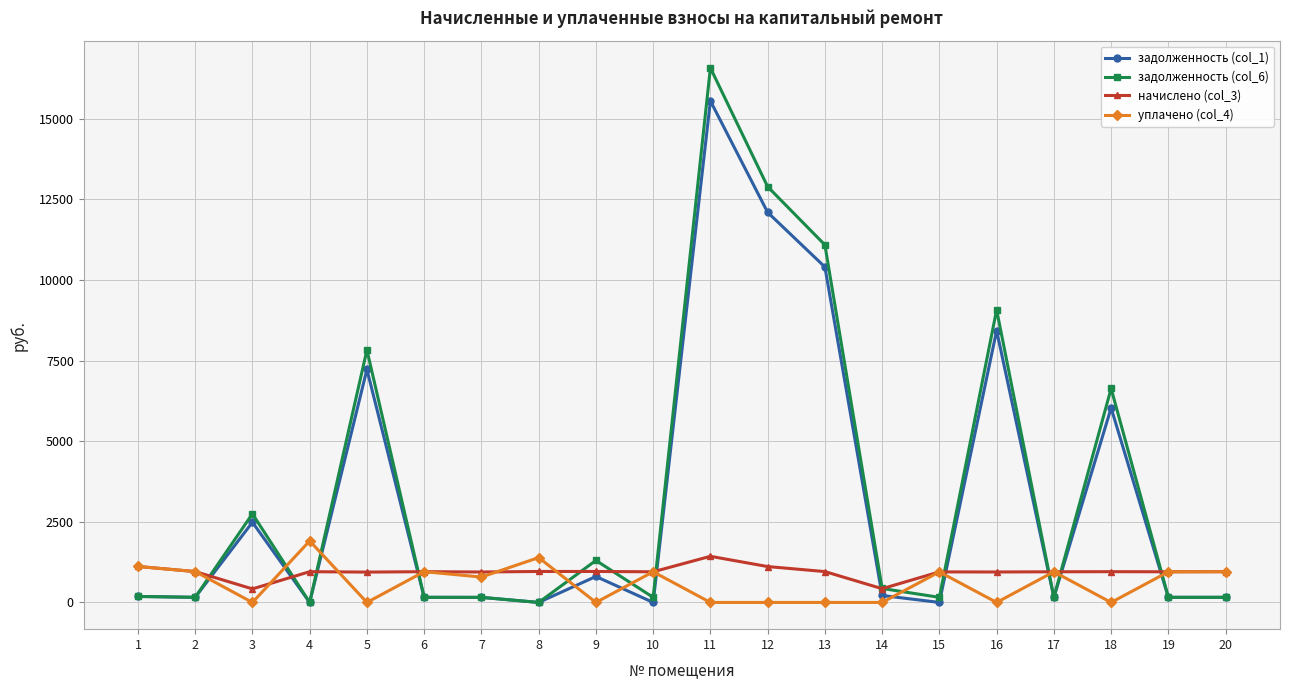

How many distinct data groups are displayed?

4